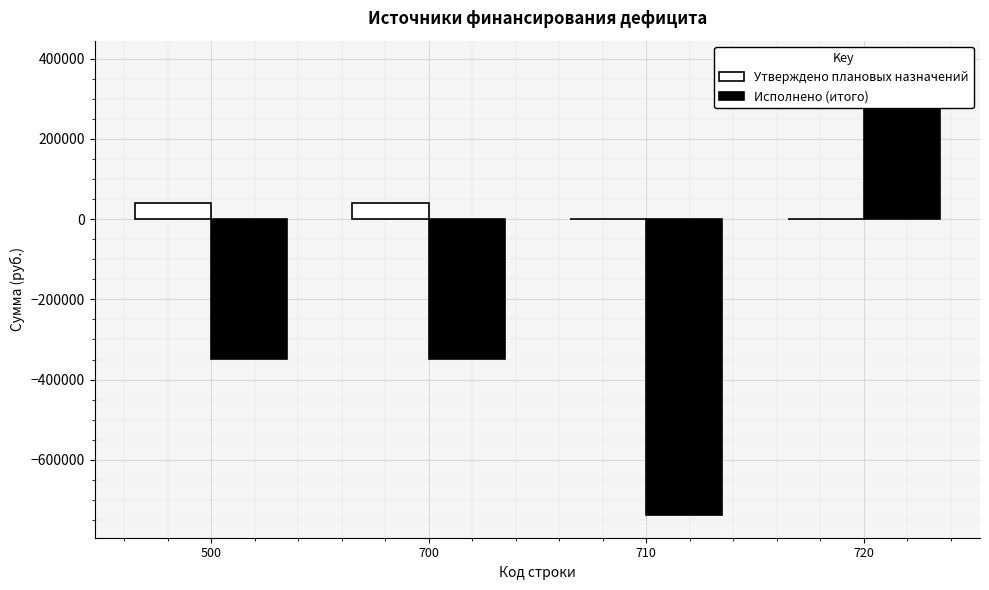

Which series changed the most between 500 and 720?

Исполнено (итого)